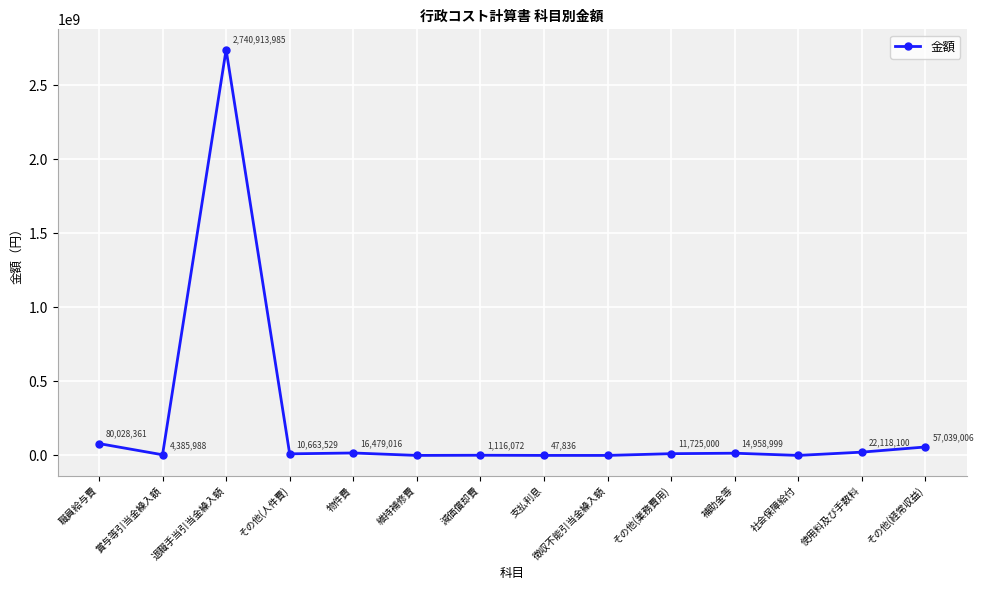

What is the difference between the second highest and second lowest values?

80028361